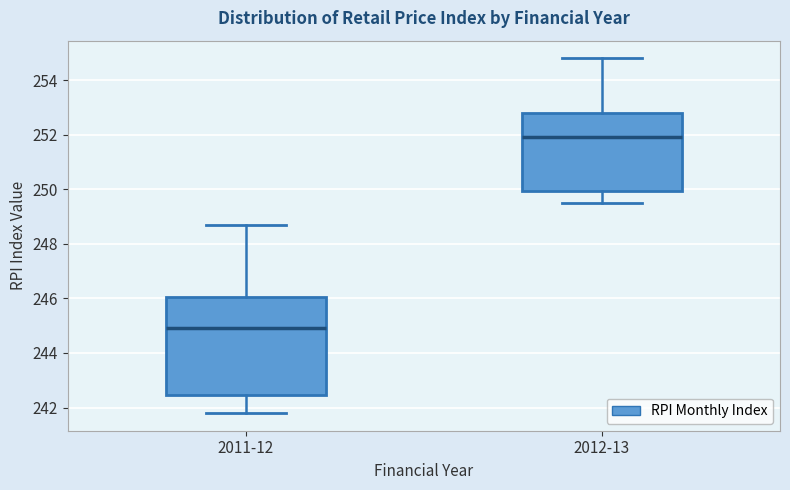

Comparing the boxes themselves (not the whiskers), which one is the tallest?

2011-12